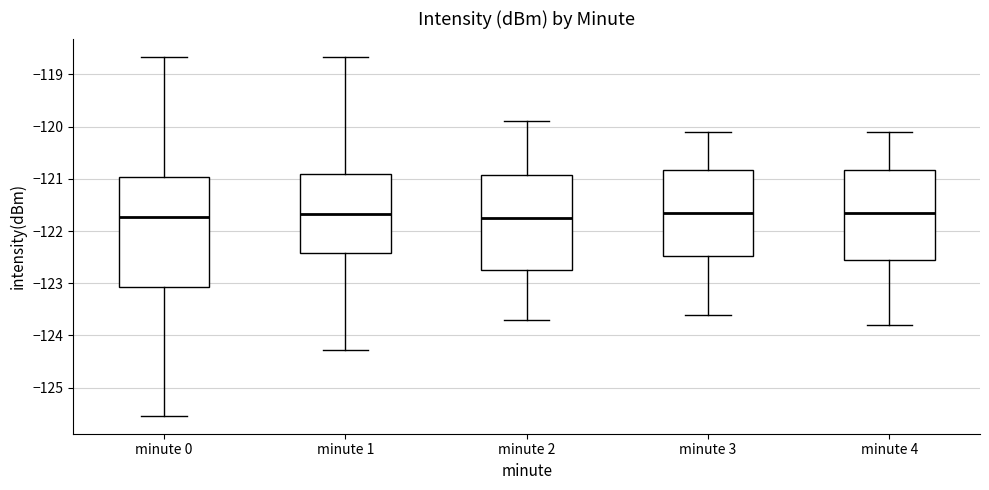

Reading left to right, transcribe this box plot: for each box, give where its median line is, the range the box spans, and where its two whiskers end, as read against the y-axis. The values are not printed on the chart, so give them approximately, as read against the axis.

minute 0: median -121.7, box -123.1 to -121.0, whiskers -125.5 to -118.7
minute 1: median -121.7, box -122.4 to -120.9, whiskers -124.3 to -118.7
minute 2: median -121.7, box -122.7 to -120.9, whiskers -123.7 to -119.9
minute 3: median -121.6, box -122.5 to -120.8, whiskers -123.6 to -120.1
minute 4: median -121.6, box -122.5 to -120.8, whiskers -123.8 to -120.1